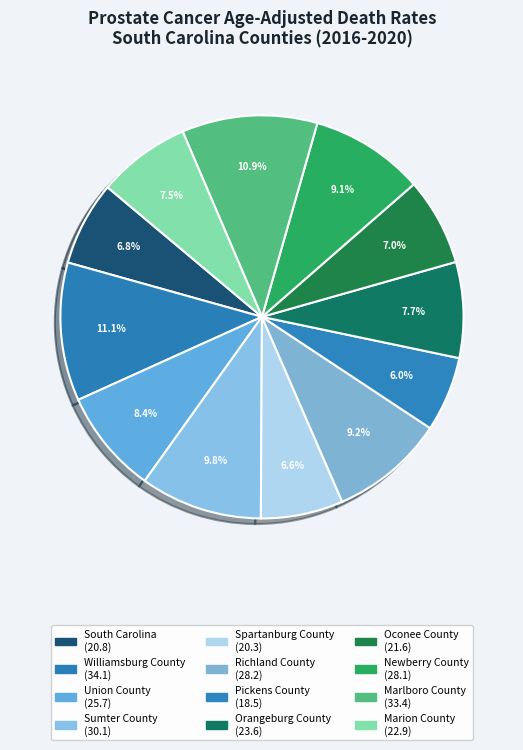

Between Marion County and Union County, which is larger?

Union County